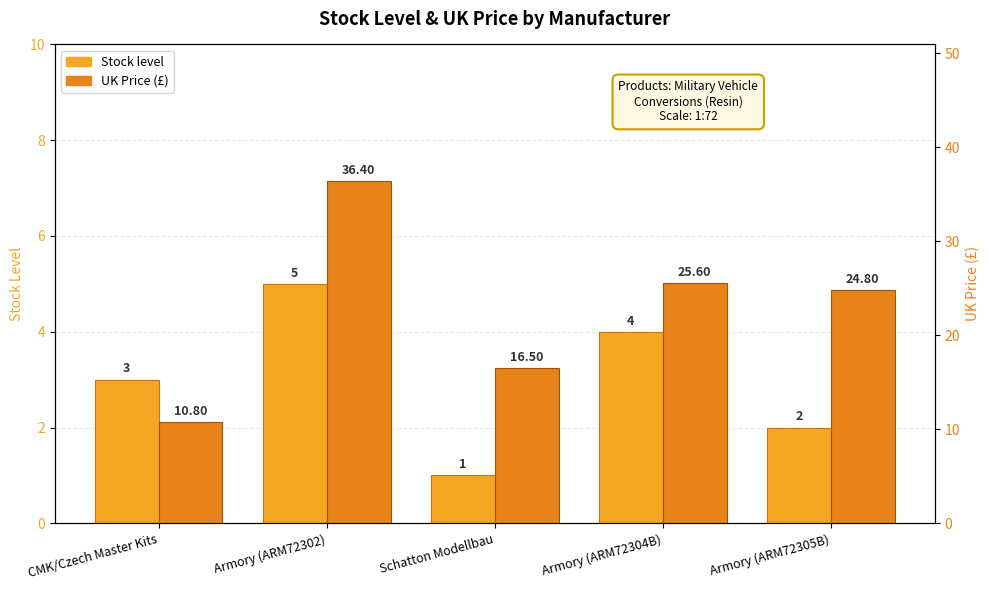

What is the difference between the highest and lowest values at Schatton Modellbau?

15.5